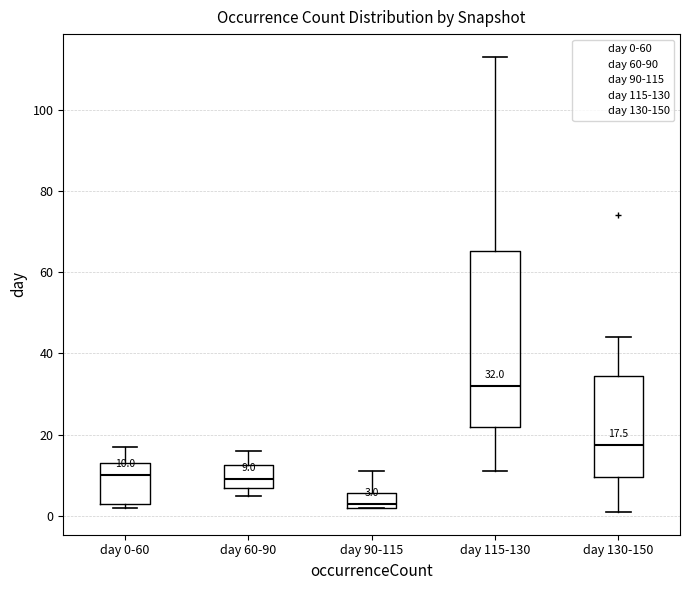

Comparing the boxes themselves (not the whiskers), which one is the tallest?

day 115-130